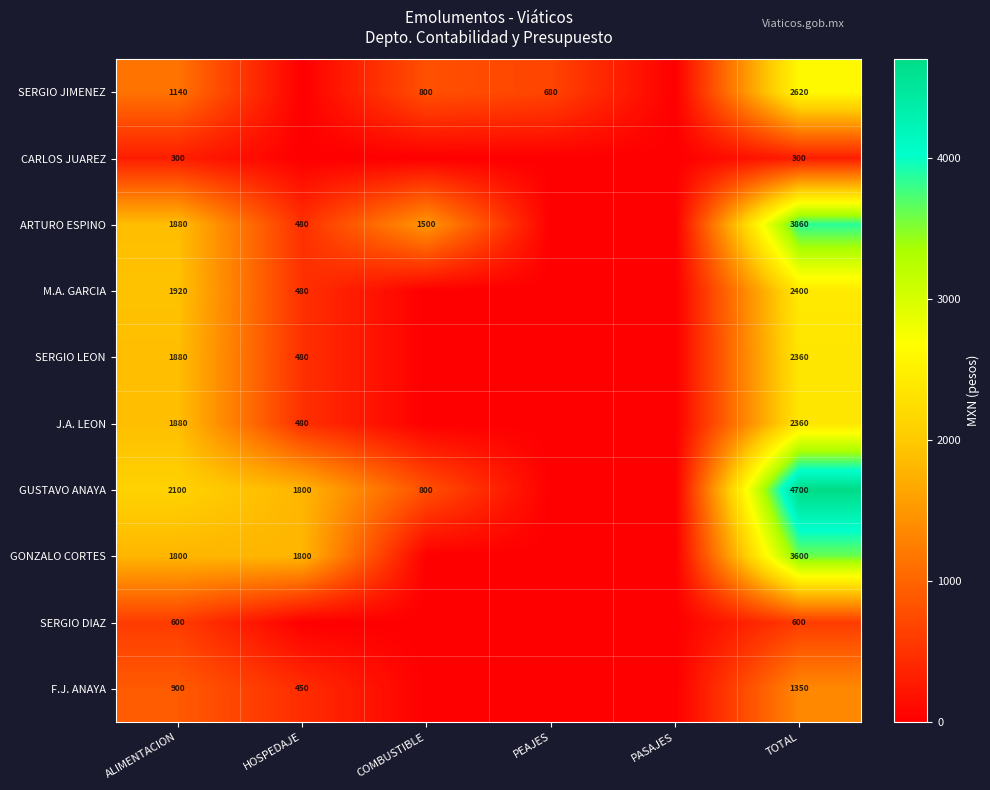

What is the difference between the GUSTAVO ANAYA values at TOTAL and COMBUSTIBLE?

3900